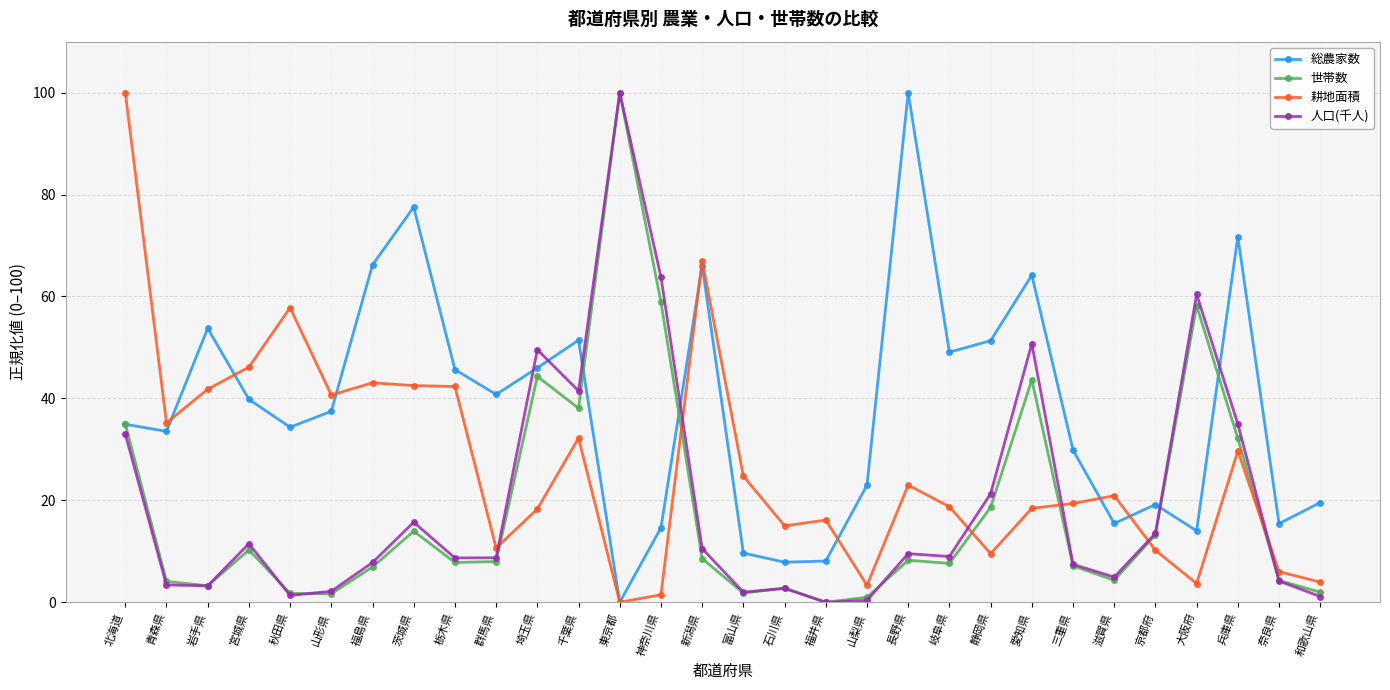

Which series has the largest total across all categories?

総農家数